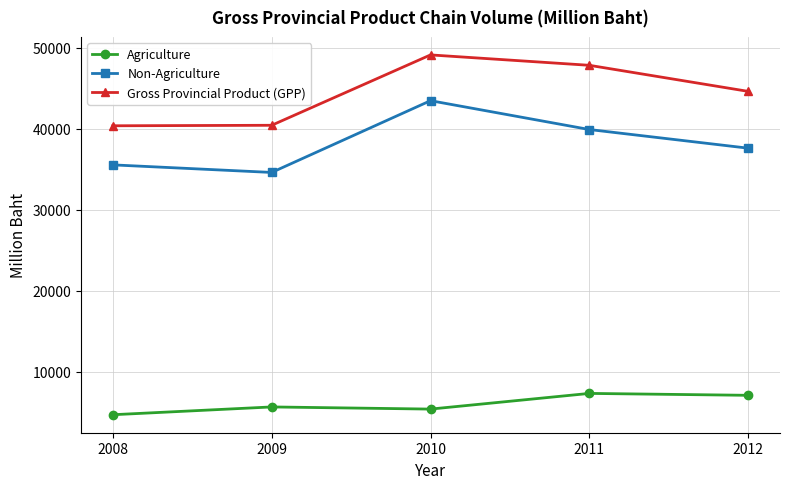

The value of Non-Agriculture at 2009 is 54661. True or false?

False